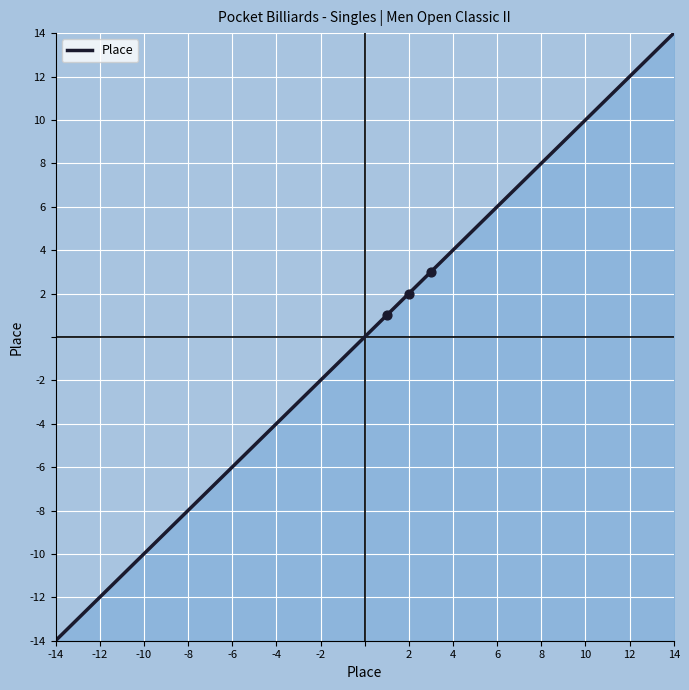

Which has a higher value, 2 or 1?

2